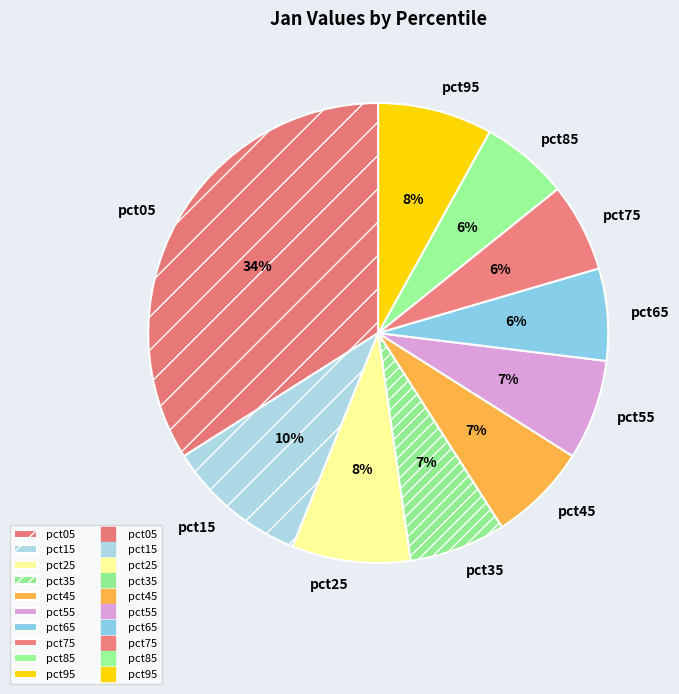

Which has a higher value, pct35 or pct05?

pct05